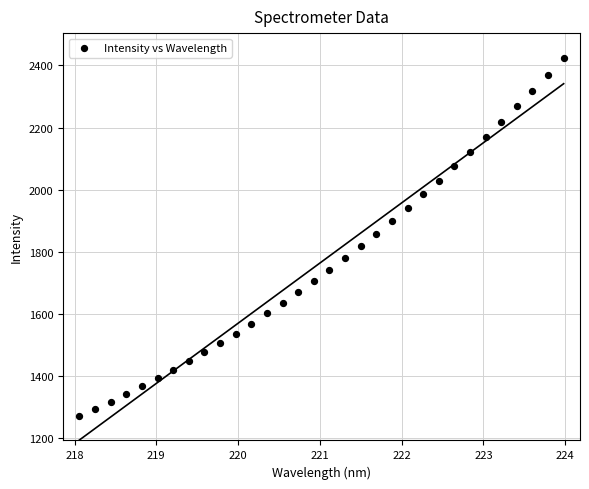

What is the range of Y values (max minus min)?

1152.4